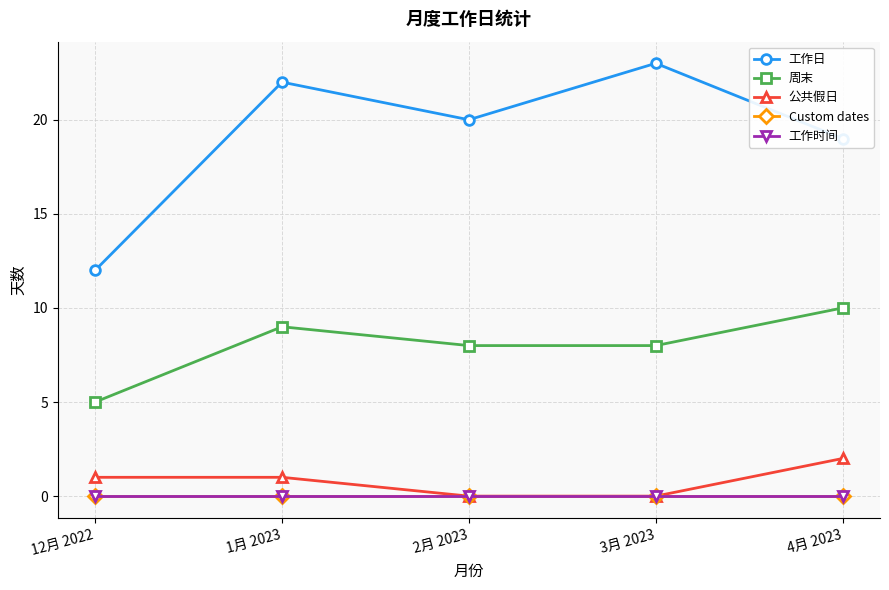

Does the chart have visible grid lines?

Yes